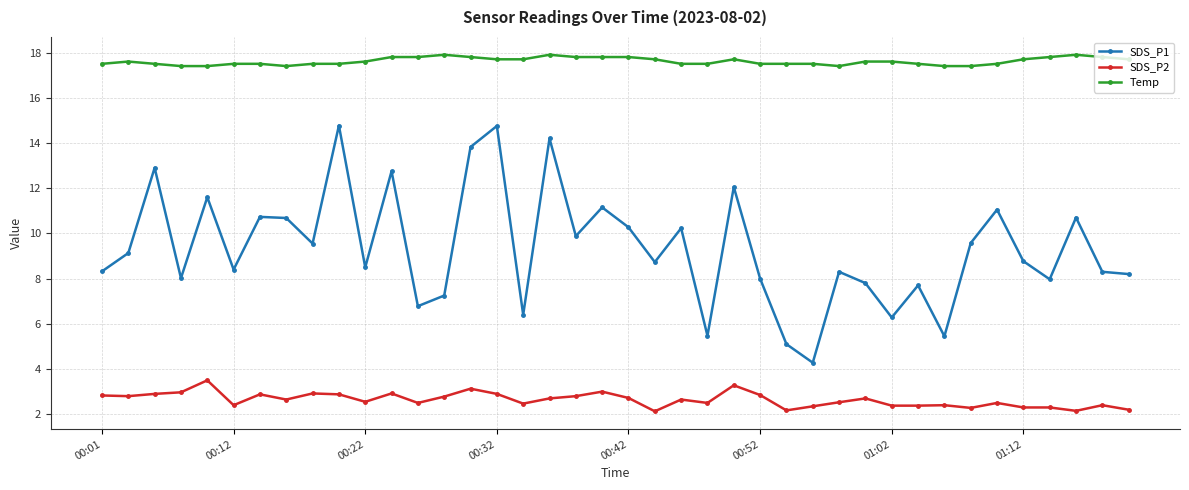

True or false: SDS_P1 and SDS_P2 intersect in this chart.

False